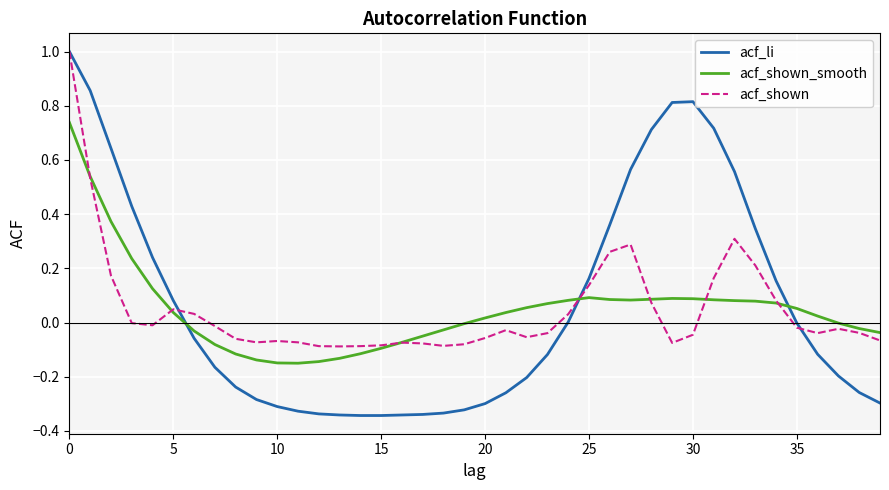

Which series has the widest spread of values?

acf_li